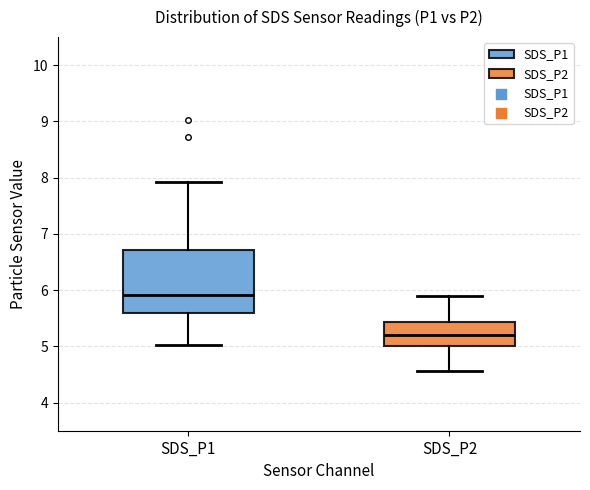

Which box is the tallest, from its lower edge to its upper edge?

SDS_P1